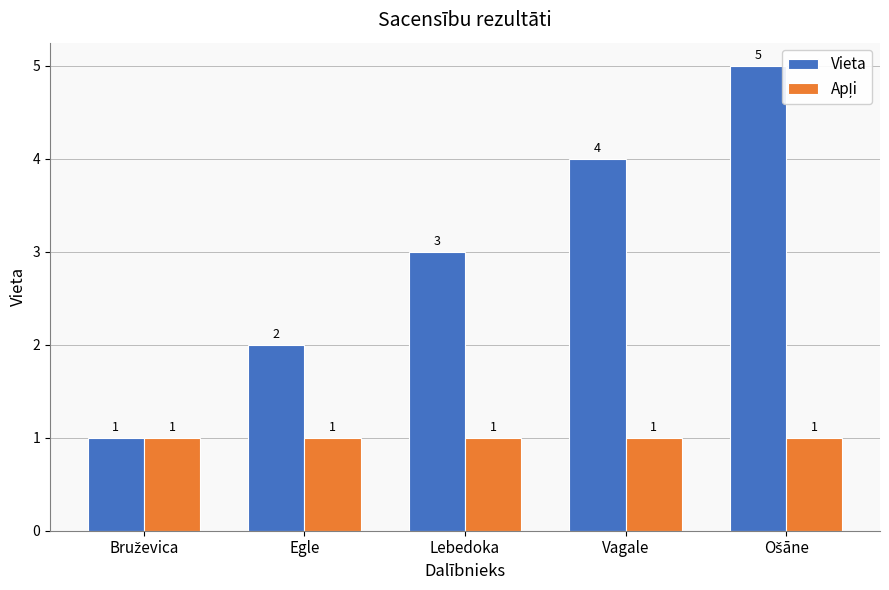

What is the sum of all Vieta values?

15